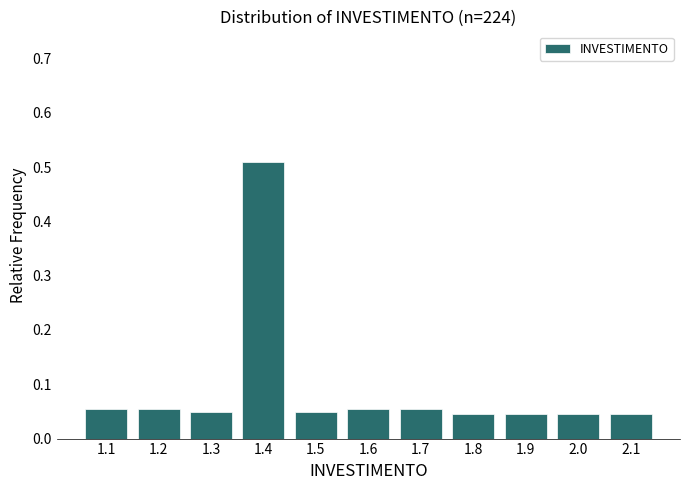

Which label corresponds to the largest value in the chart?

1.4